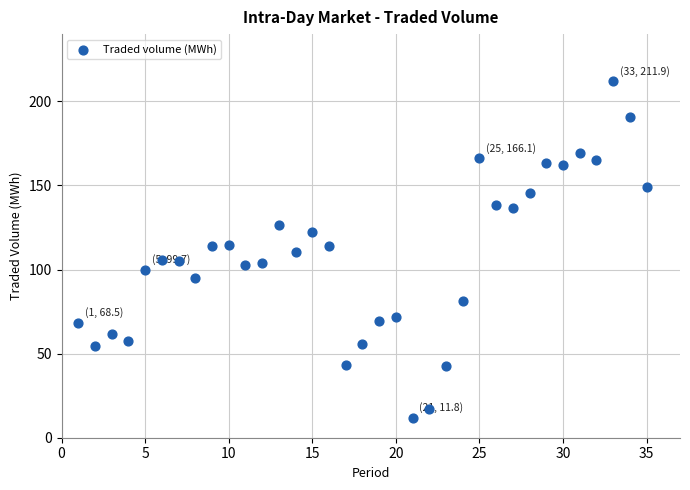

What is the range of Y values (max minus min)?

200.1